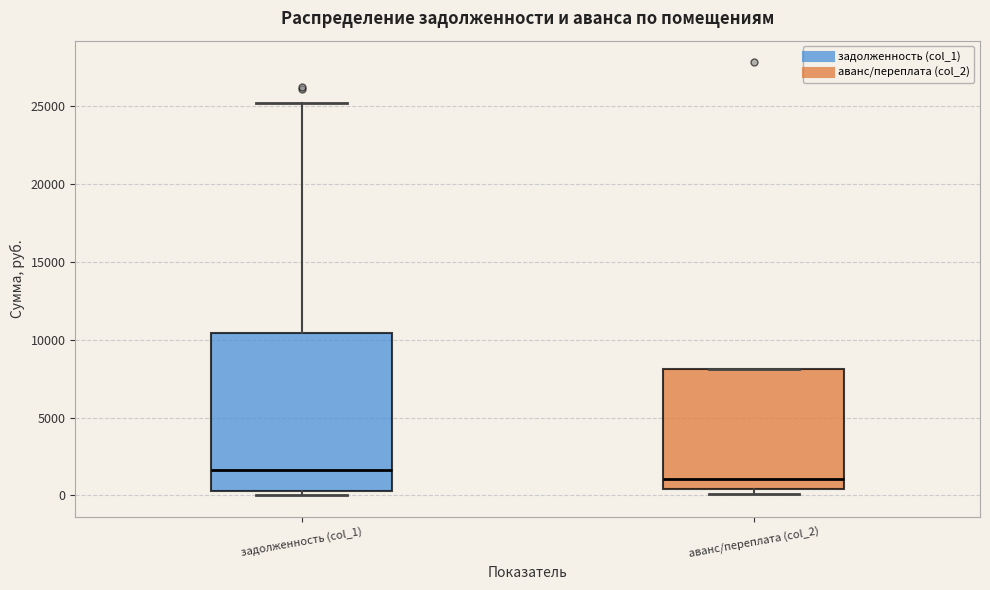

Which box's median line is the lowest?

аванс/переплата (col_2)